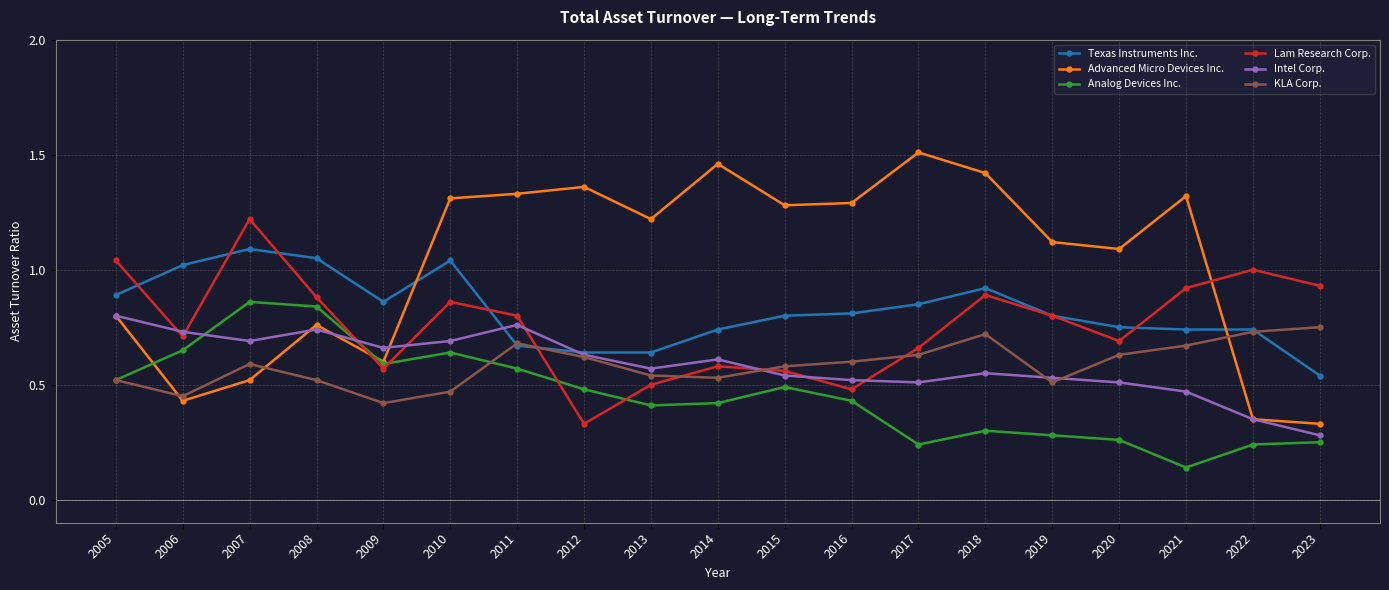

What is the highest value of the Lam Research Corp. series?

1.2